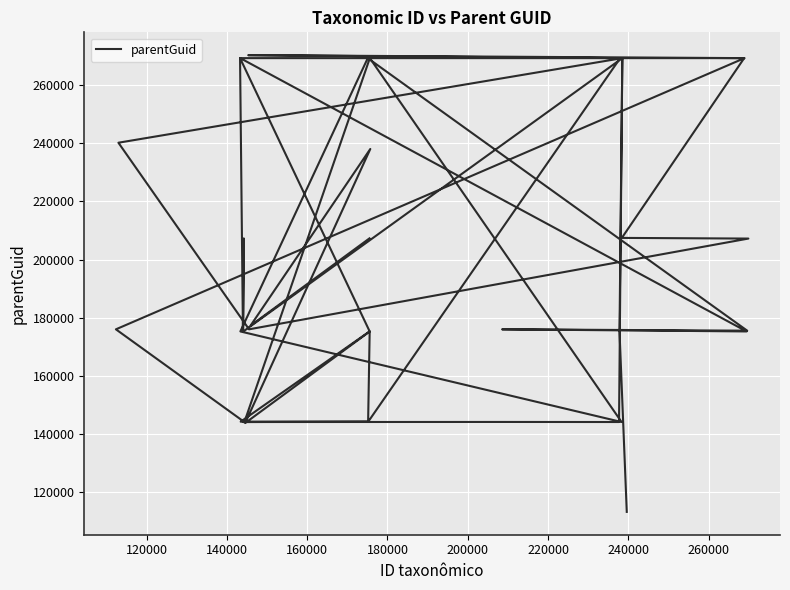

How many interior local peaks (higher than both neighbors) does the data have?

11